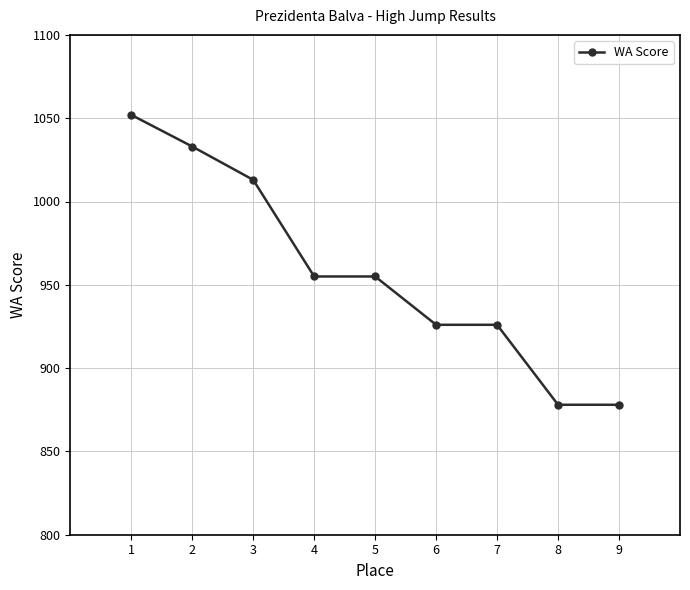

The chart shows a value of 1490 at 8. True or false?

False